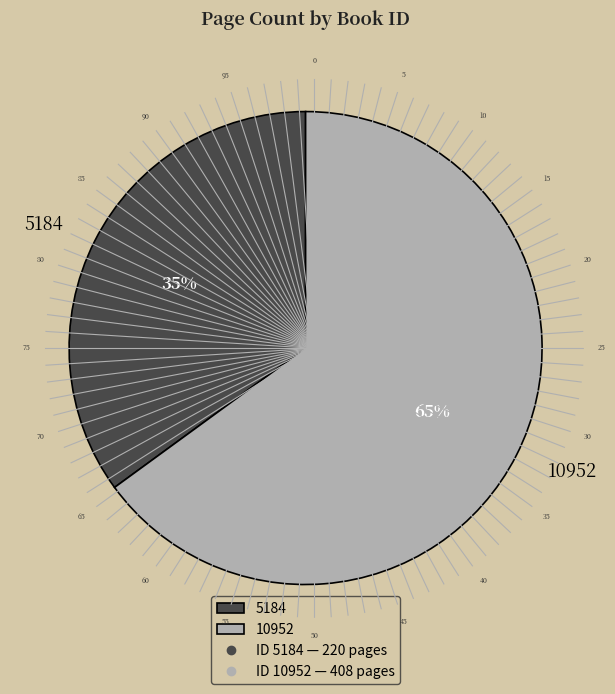

Do 5184 and 10952 together represent more than half of the pie?

Yes